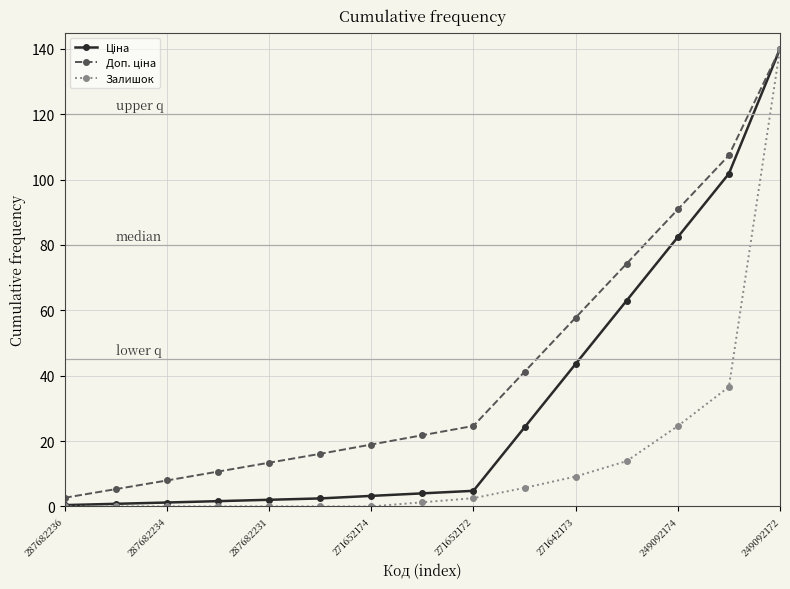

What is the greatest value displayed?

140.0